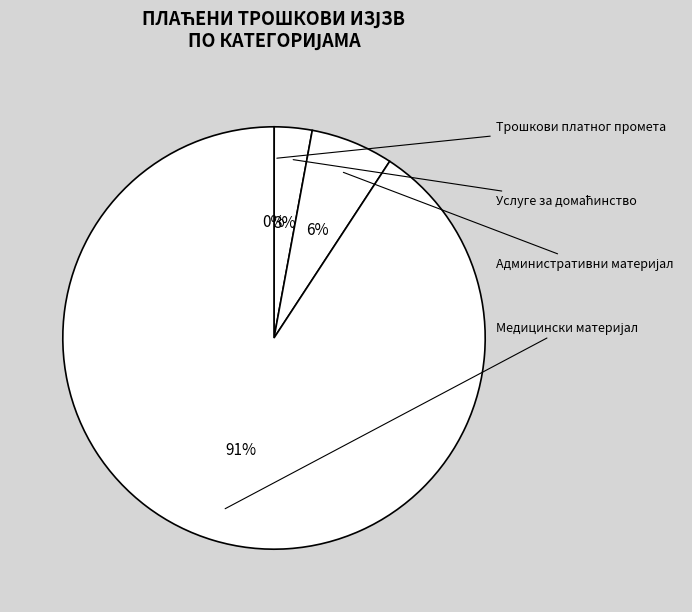

To the nearest percent, what is the difference between the largest and smallest slice percentages?

91%